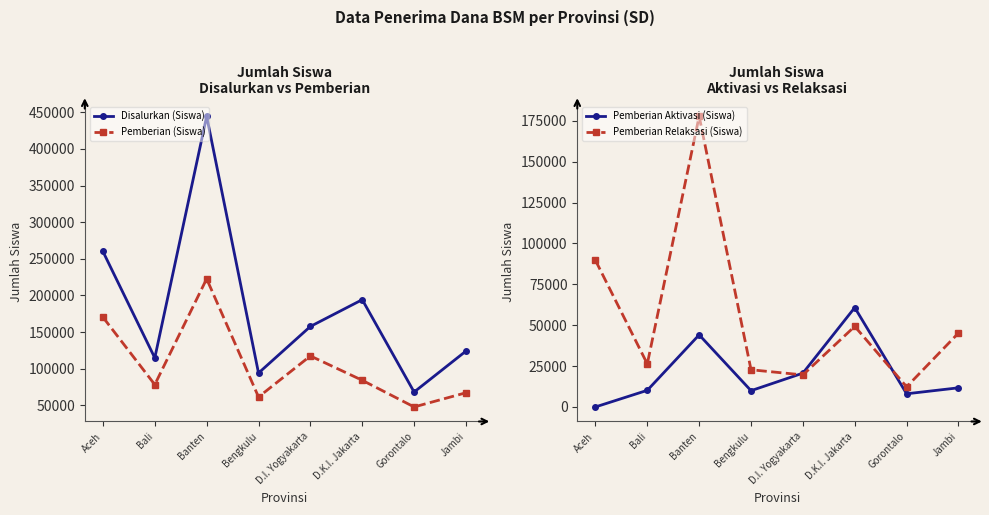

Rank the series by their average value, from highest to lowest.

Disalurkan (Siswa), Pemberian (Siswa), Pemberian Relaksasi (Siswa), Pemberian Aktivasi (Siswa)